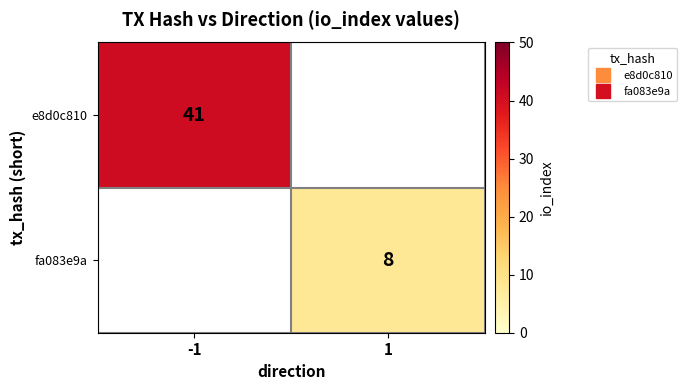

True or false: fa083e9a has a value of 8 at 1.

True